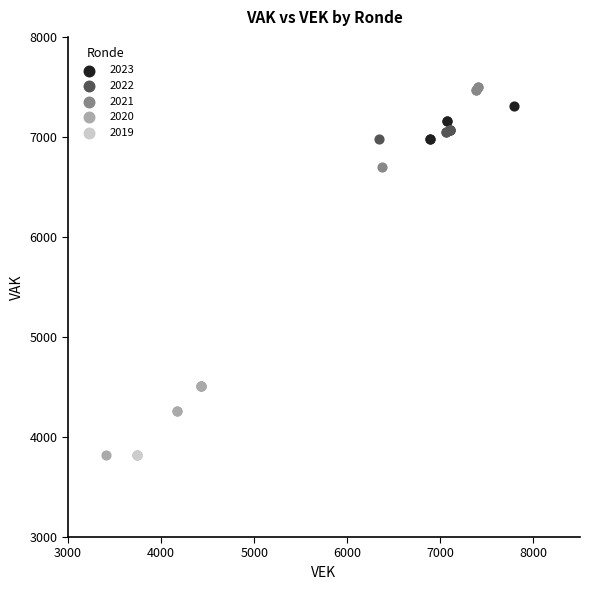

What are all the series names shown in the legend?

2023, 2022, 2021, 2020, 2019